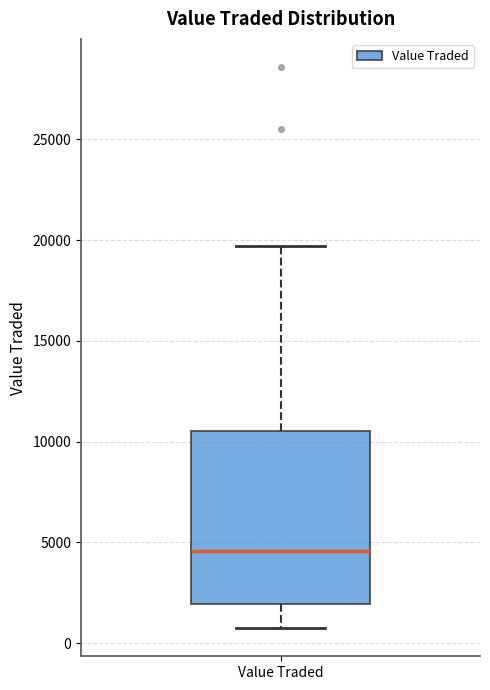

Read this box plot against the y-axis: the position of the median line, the range covered by the box, and the ends of both whiskers. The values are not printed on the chart, so give them approximately, as read against the axis.

median 4500, box 2000 to 10500, whiskers 500 to 19500